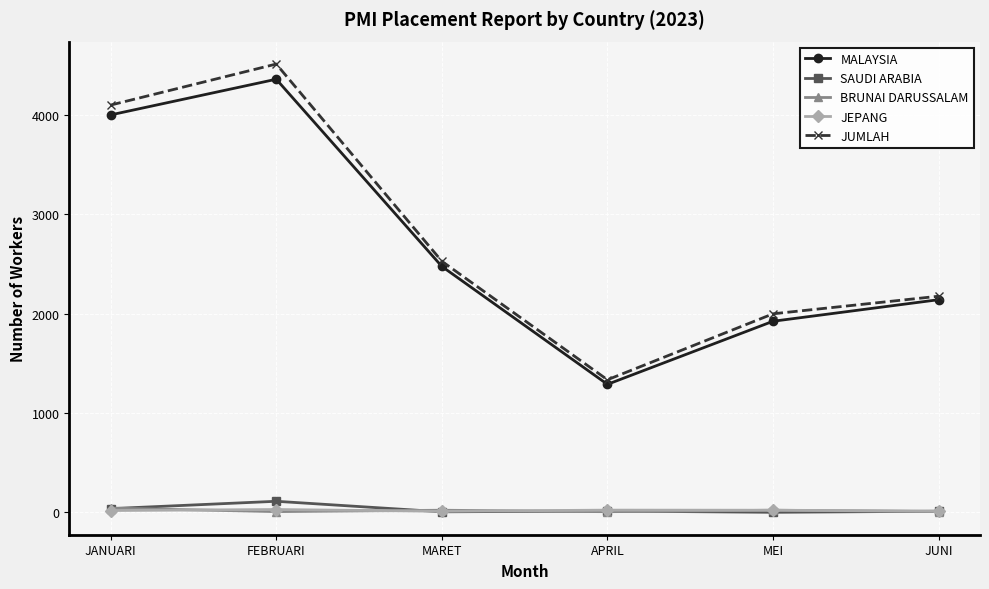

Which series has the widest spread of values?

JUMLAH